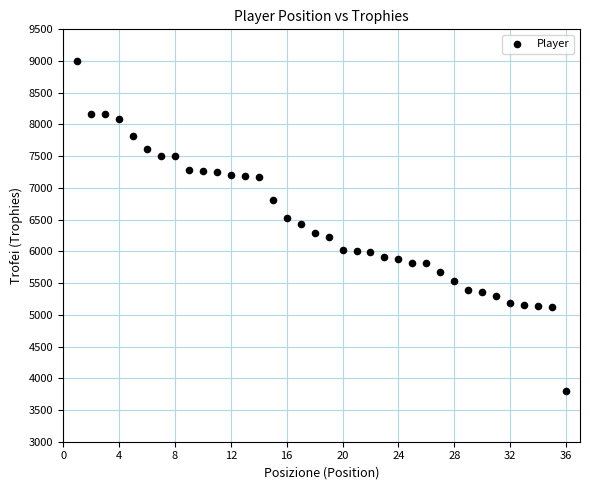

What is the range of X values (max minus min)?

35